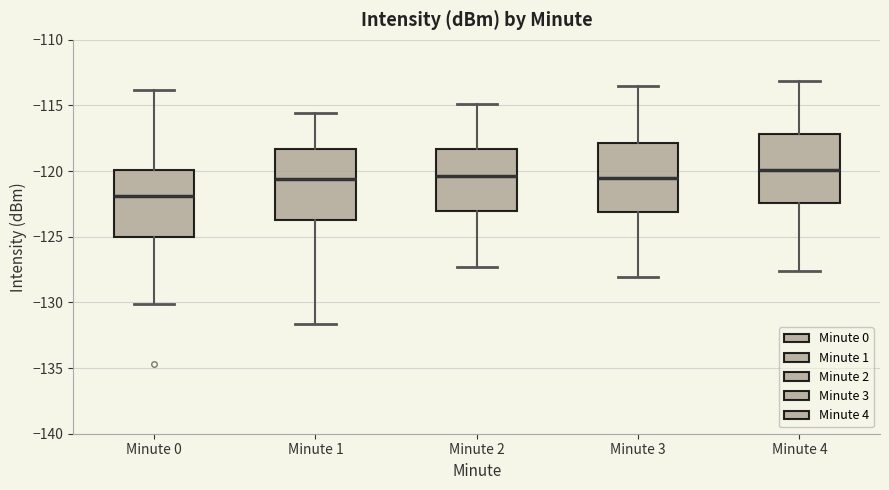

Reading left to right, read every box against the y-axis: the position of its median line, the range the box covers, and the ends of its whiskers. The values are not printed on the chart, so give them approximately, as read against the axis.

Minute 0: median -122.0, box -125.0 to -120.0, whiskers -130.0 to -114.0
Minute 1: median -120.5, box -123.5 to -118.5, whiskers -131.5 to -115.5
Minute 2: median -120.5, box -123.0 to -118.5, whiskers -127.5 to -115.0
Minute 3: median -120.5, box -123.0 to -118.0, whiskers -128.0 to -113.5
Minute 4: median -120.0, box -122.5 to -117.0, whiskers -127.5 to -113.0